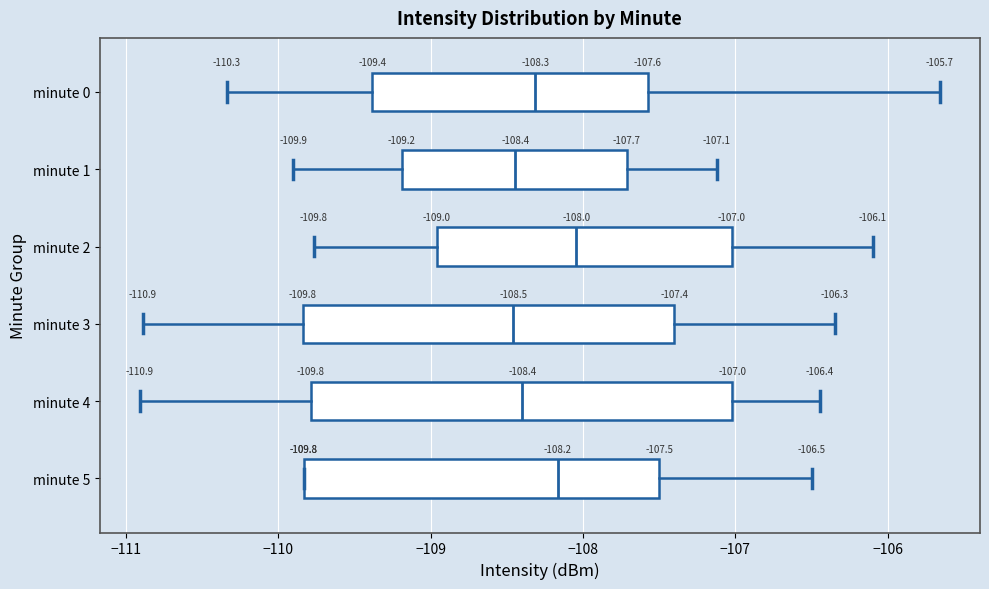

Comparing the boxes themselves (not the whiskers), which one is the widest?

minute 4